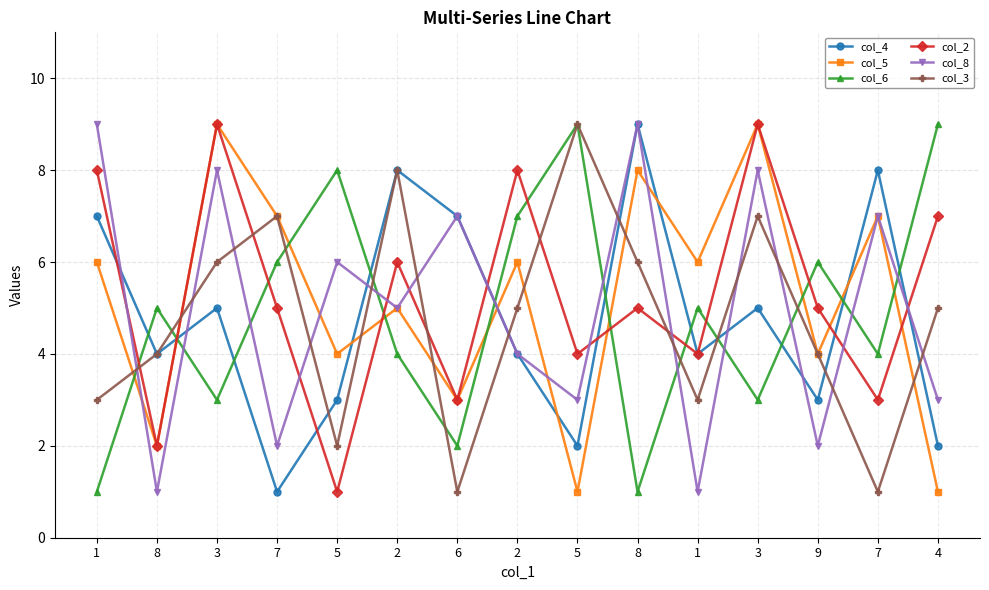

What are all the series names shown in the legend?

col_4, col_5, col_6, col_2, col_8, col_3